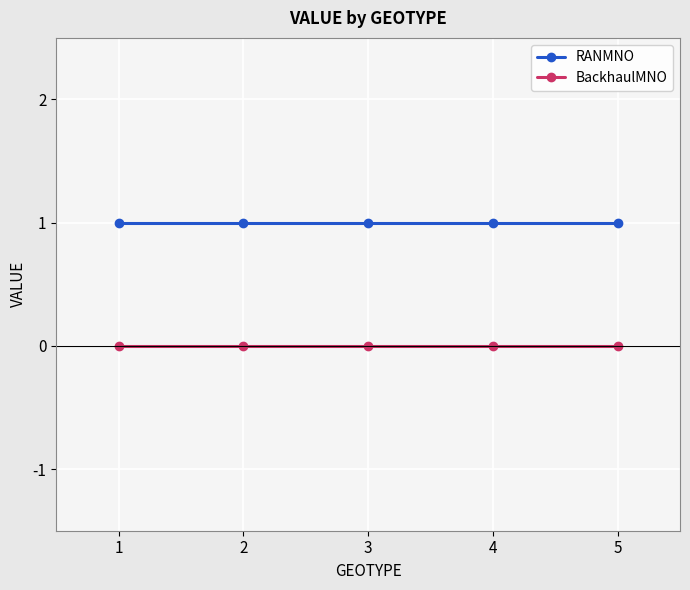

How many data points does each series have?

5